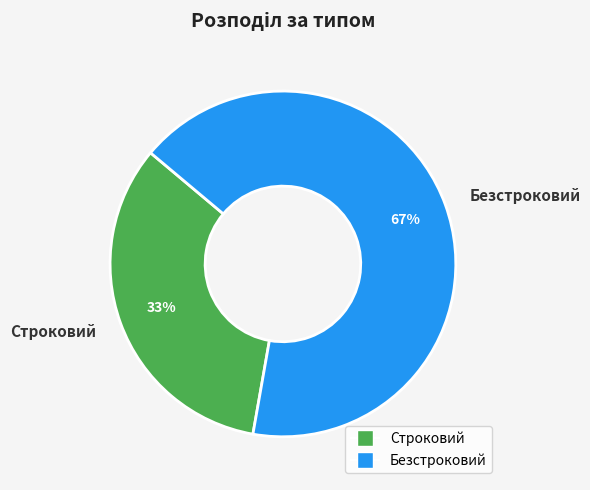

Do Безстроковий and Строковий together represent more than half of the pie?

Yes